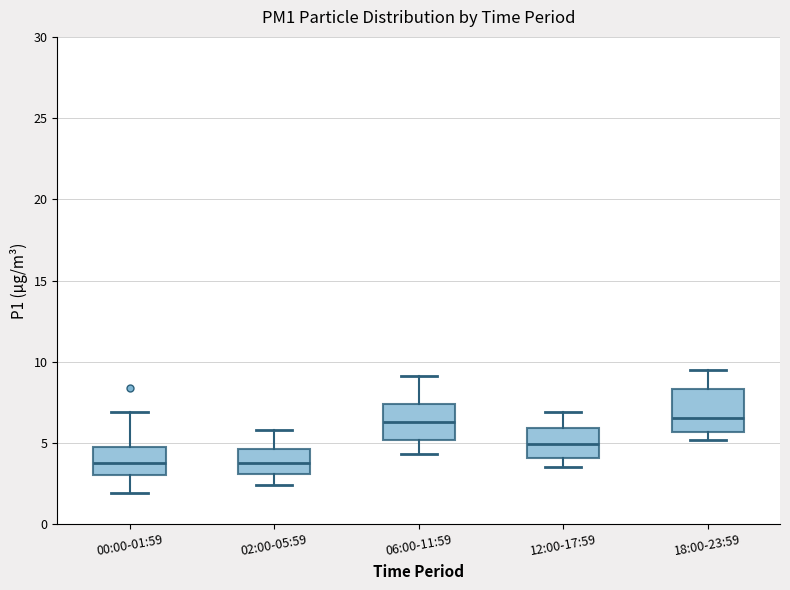

Where does the median line of the box for 06:00-11:59 sit on the y-axis? The values are not printed on the chart, so give them approximately, as read against the axis.

6.5